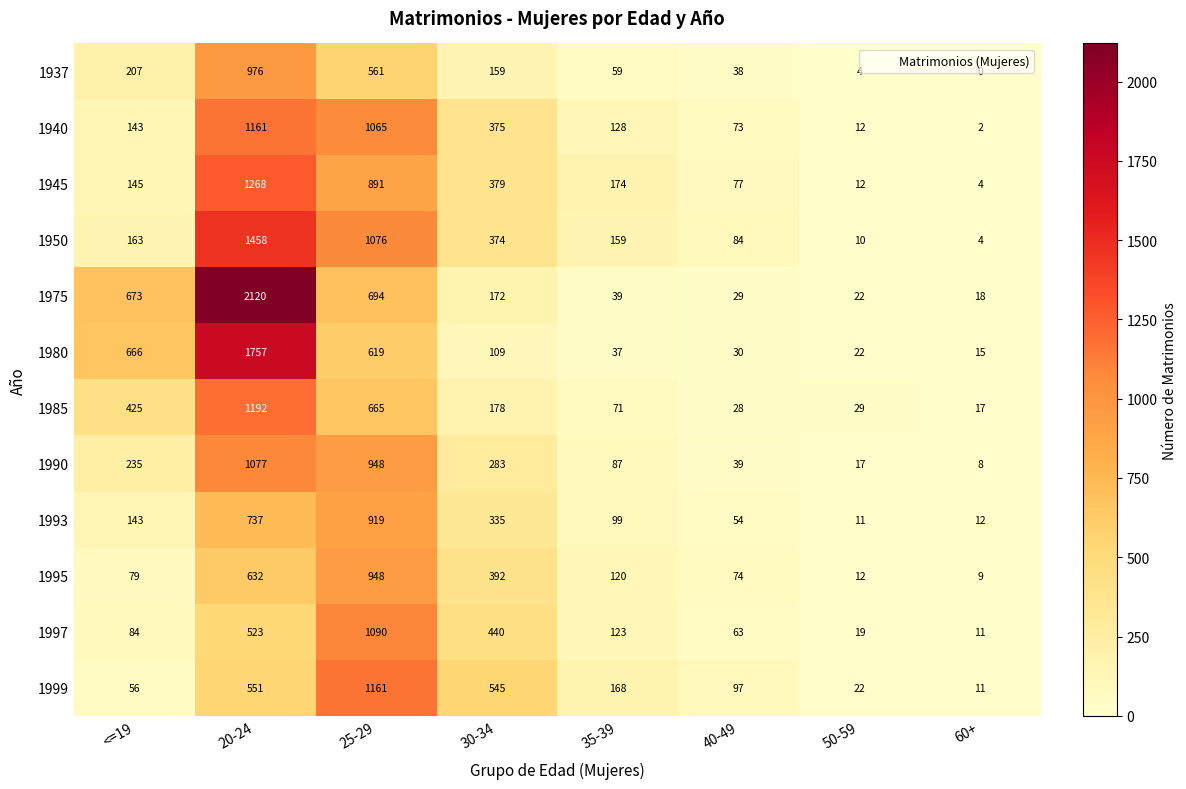

True or false: 1937 has a value of 527 at 60+.

False